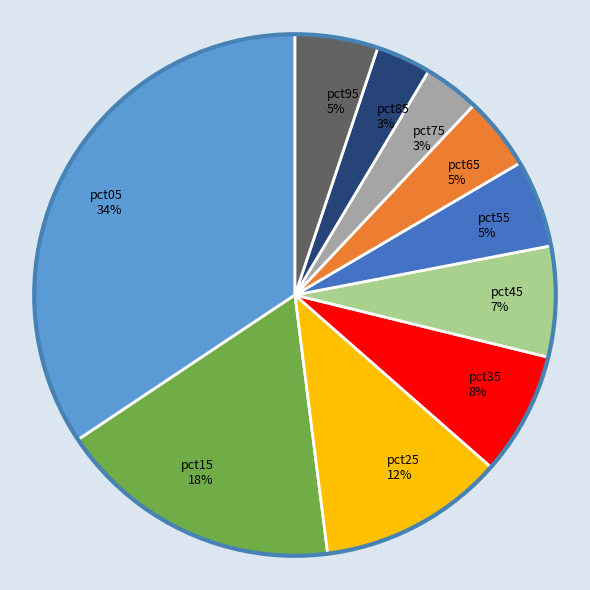

Does any single category account for the majority?

No